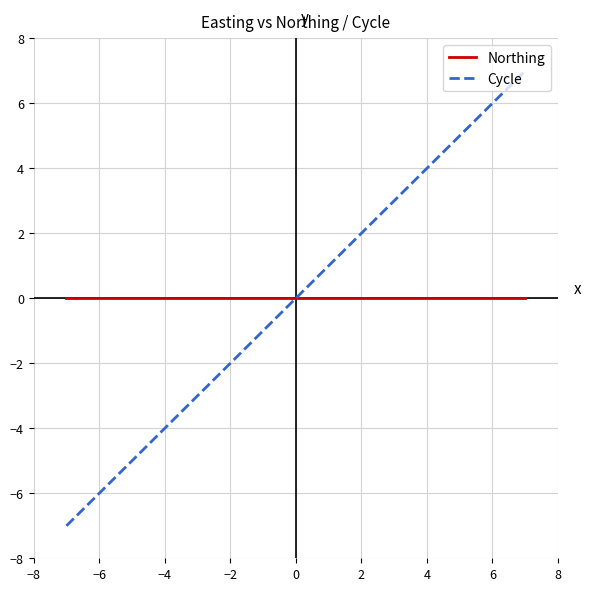

What is the lowest value of the Cycle series?

-7